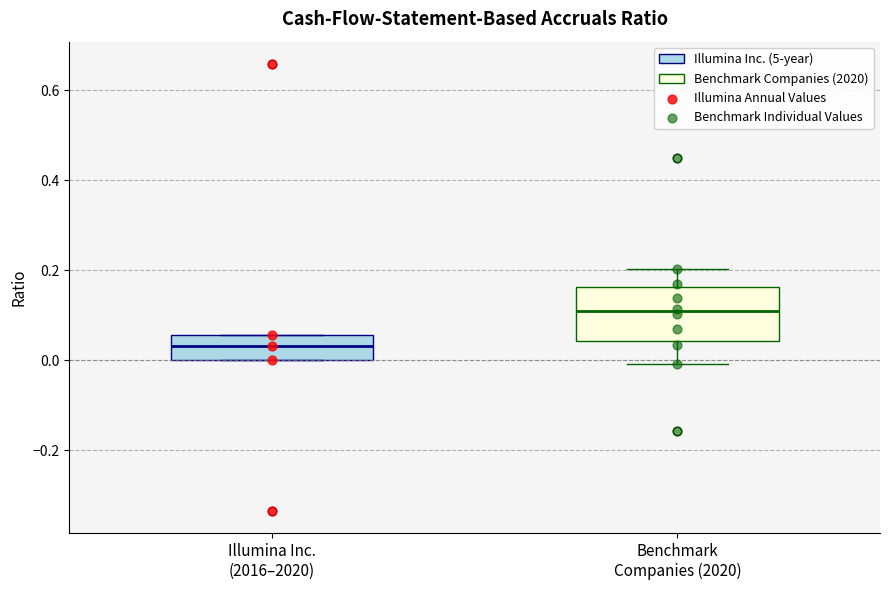

Reading left to right, transcribe this box plot: for each box, give where its median line is, the range the box spans, and where its two whiskers end, as read against the y-axis. The values are not printed on the chart, so give them approximately, as read against the axis.

Illumina Inc. (2016–2020): median 0.04, box 0.00 to 0.06, whiskers 0.00 to 0.06
Benchmark Companies (2020): median 0.10, box 0.04 to 0.16, whiskers 0.00 to 0.20